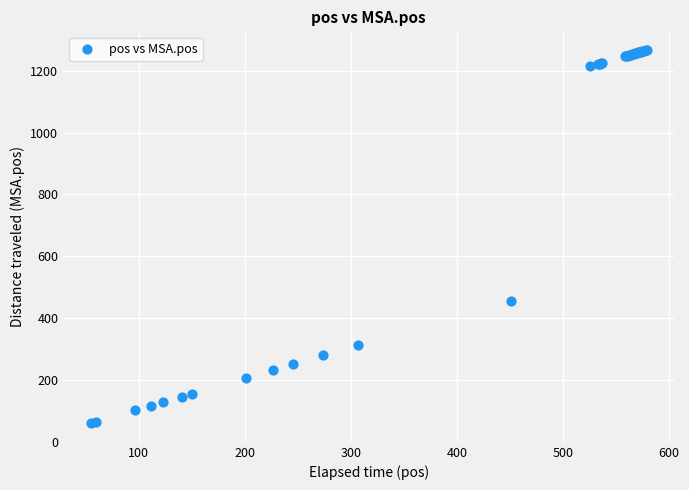

What Y value in the scatter plot is closest to 663?

456